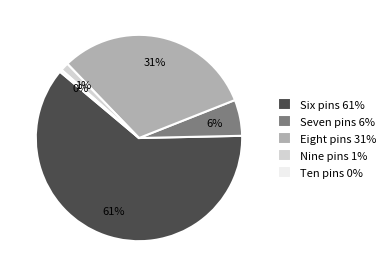

Which slice is the largest?

Six pins 61%